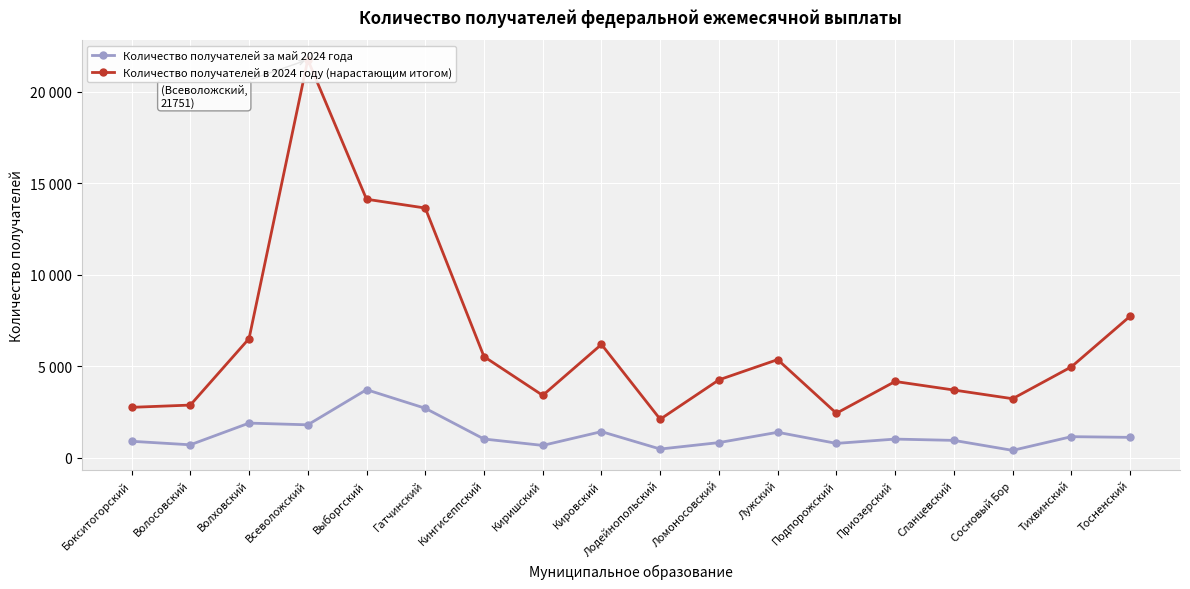

Rank the series at Волховский from highest to lowest value.

Количество получателей в 2024 году (нарастающим итогом), Количество получателей за май 2024 года